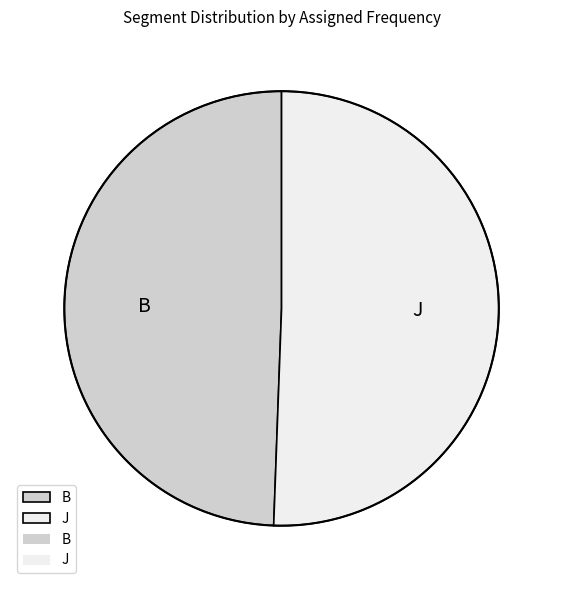

Count the number of slices in the pie.

2